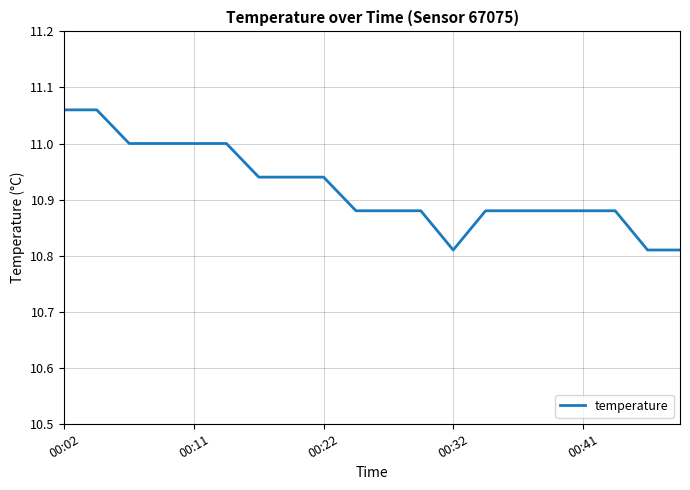

What is the maximum value shown in the chart?

11.1